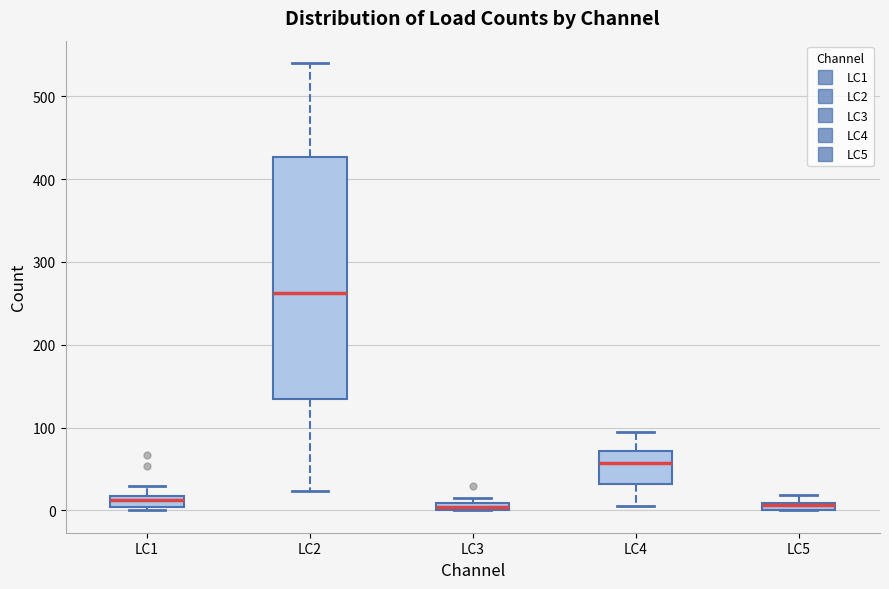

Which box's median line is the highest?

LC2